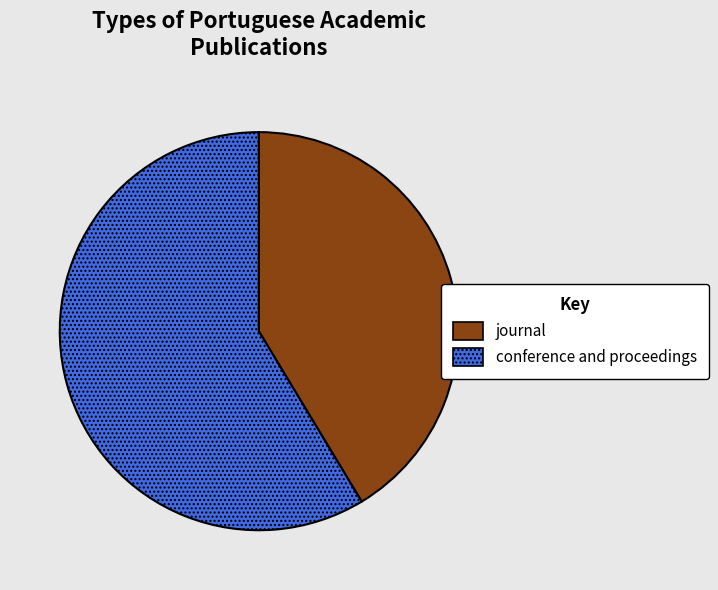

Do journal and conference and proceedings together represent more than half of the pie?

Yes